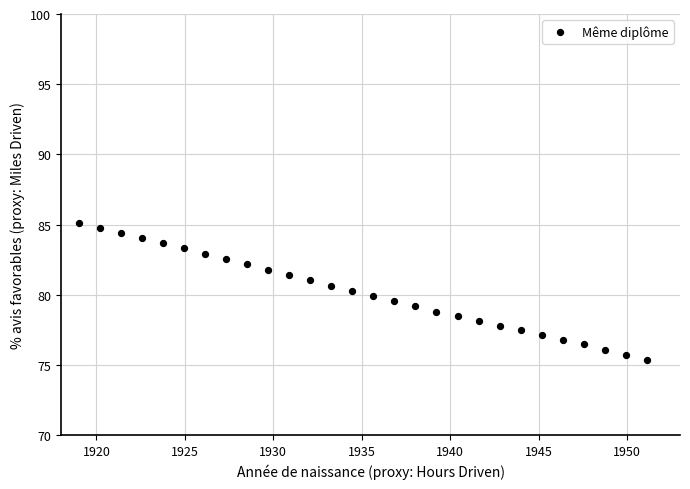

What is the range of Y values (max minus min)?

9.8